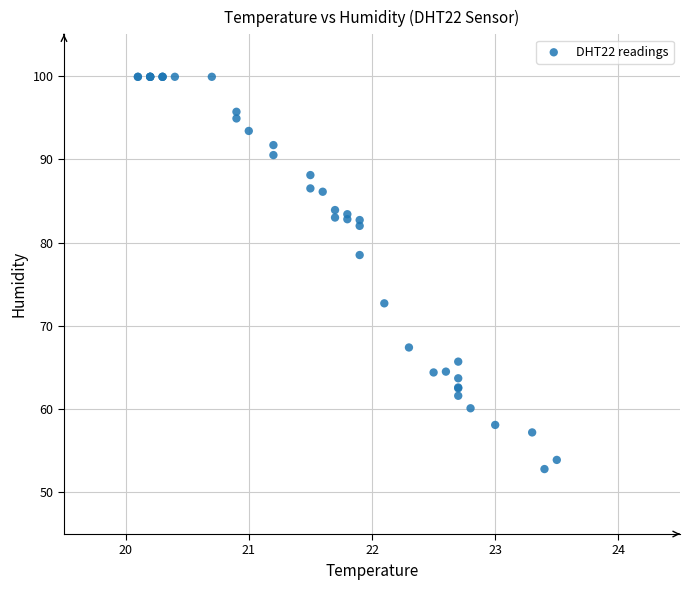

What Y value in the scatter plot is closest to 76?

78.5